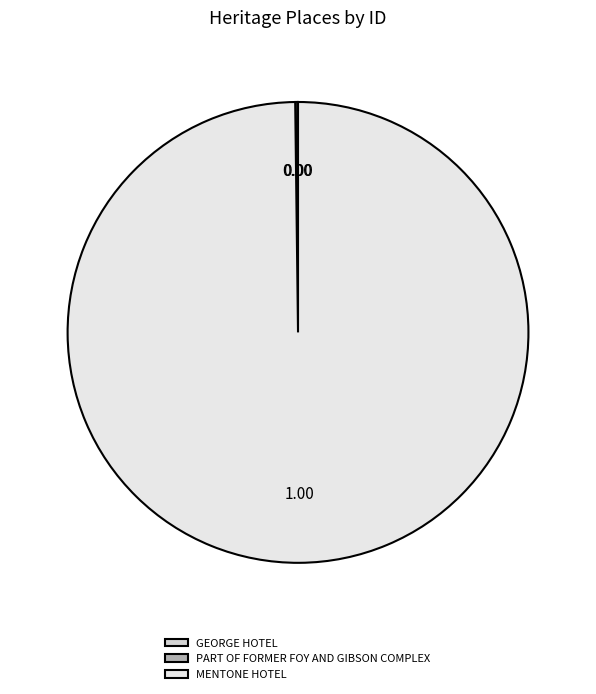

Do PART OF FORMER FOY AND GIBSON COMPLEX and MENTONE HOTEL together represent more than half of the pie?

Yes